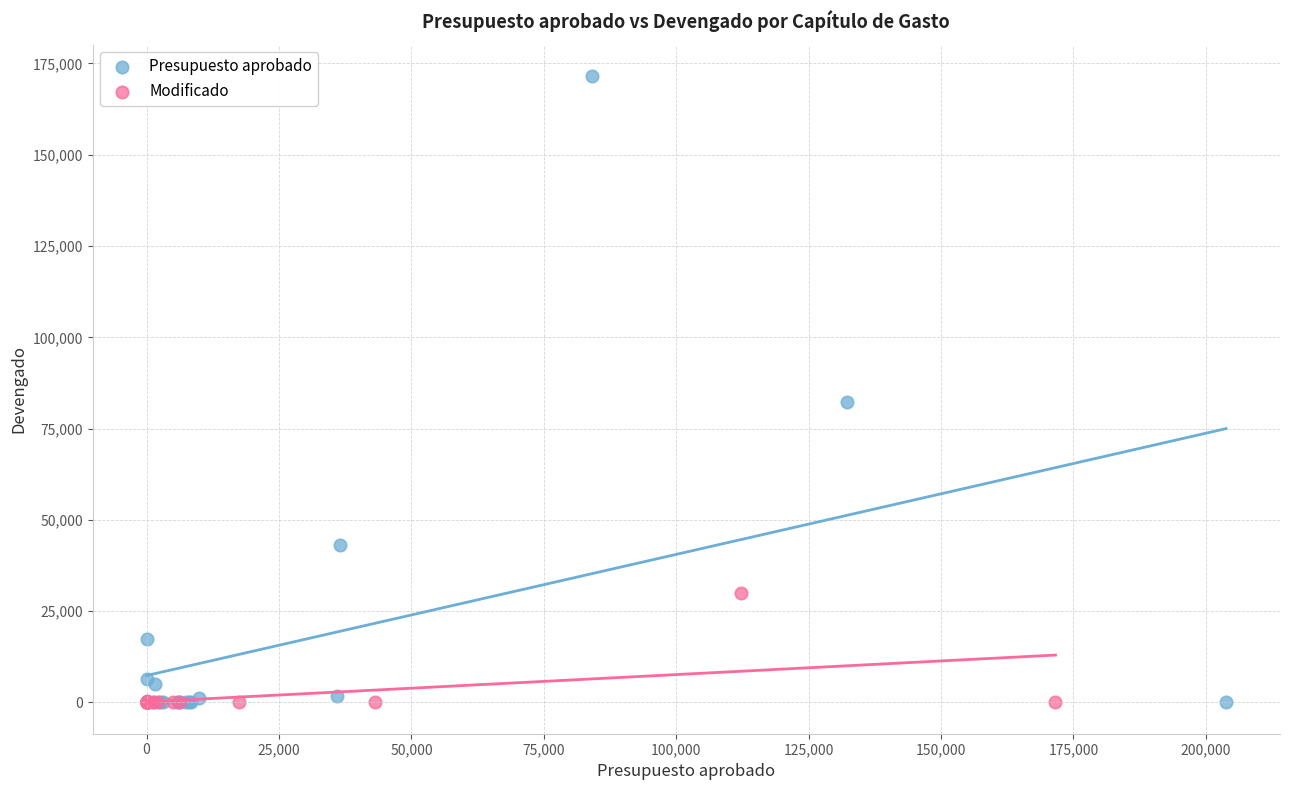

Which series has the largest Y range (max minus min)?

Presupuesto aprobado